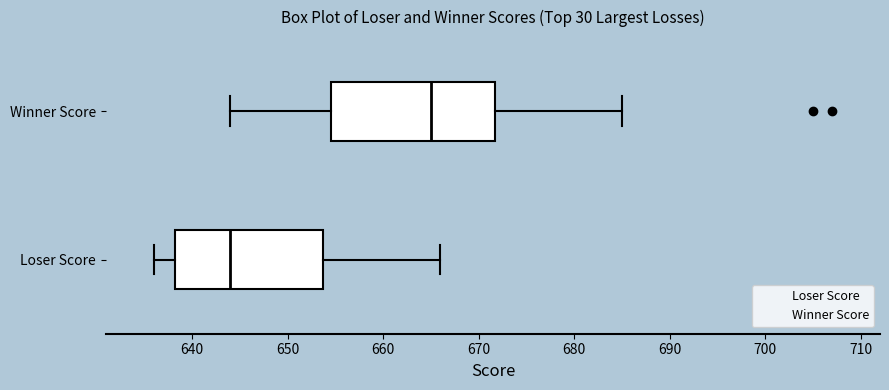

Where is the right edge of the box for Winner Score on the x-axis? The values are not printed on the chart, so give them approximately, as read against the axis.

672